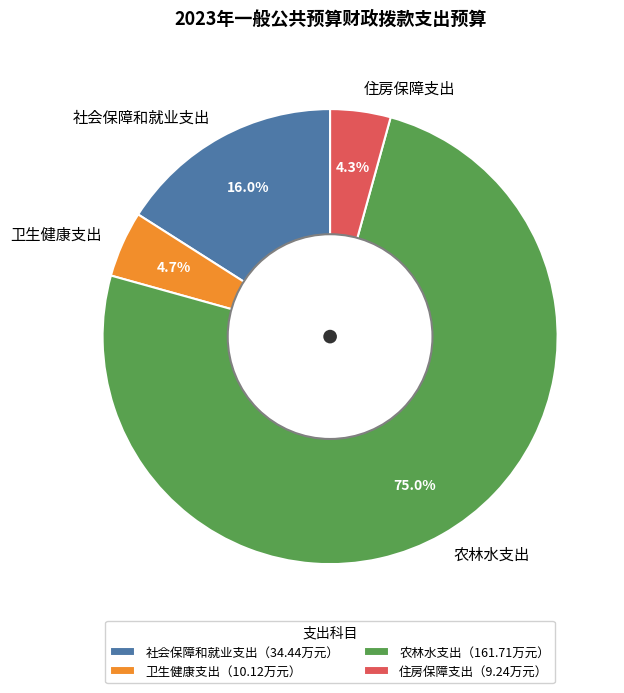

Is it true that 住房保障支出 is 4% of the pie?

True